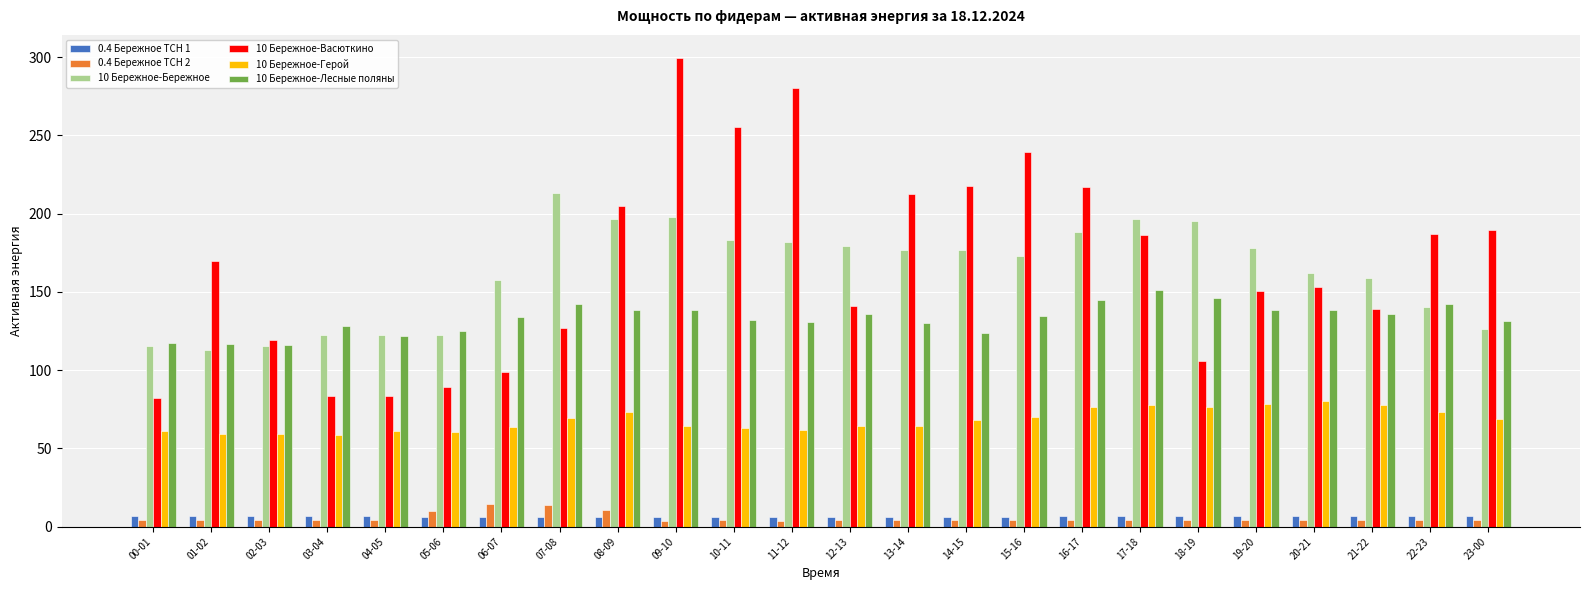

At which label does 10 Бережное-Бережное first exceed 176?

07-08